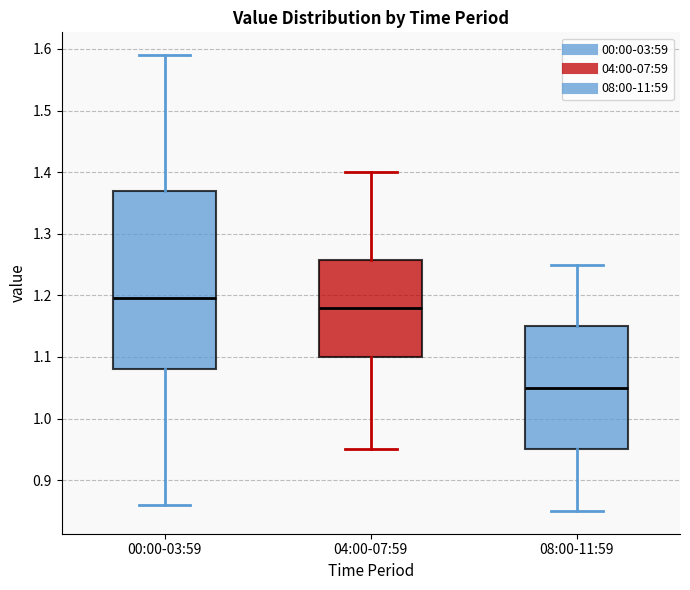

Comparing the boxes themselves (not the whiskers), which one is the tallest?

00:00-03:59